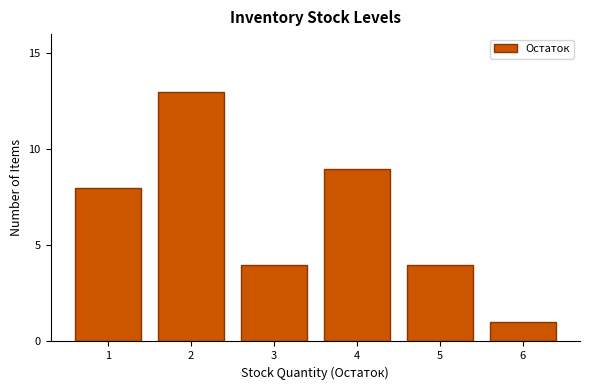

Reading right to left, what are all the values shown in this chart?

6=1	5=4	4=9	3=4	2=13	1=8